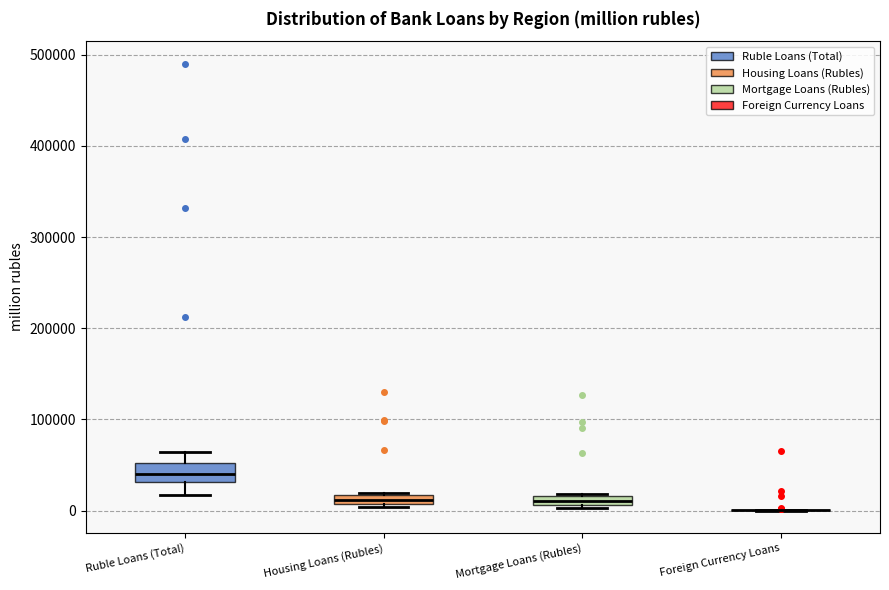

Where is the lower edge of the box for Housing Loans (Rubles) on the y-axis? The values are not printed on the chart, so give them approximately, as read against the axis.

10000